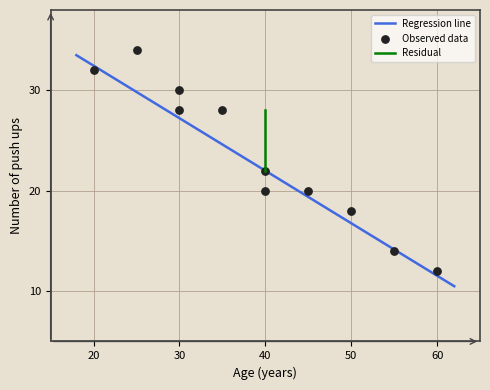

What Y value in the scatter plot is closest to 23?

22